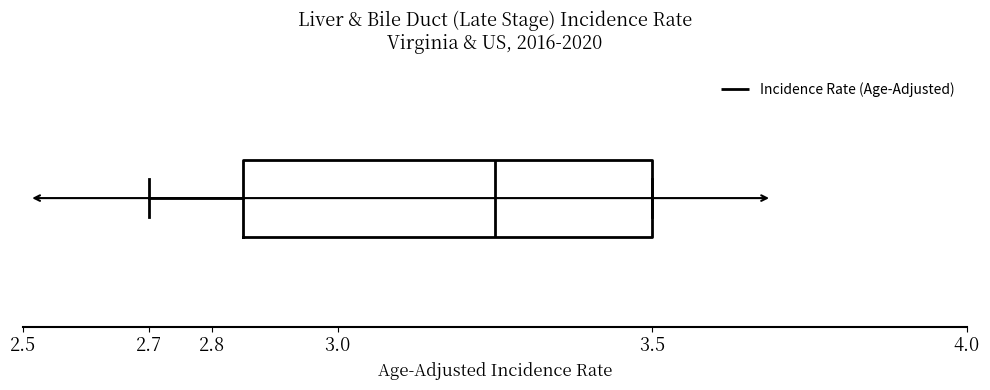

Transcribe this box plot: give where the median line is, the range the box spans, and where the two whiskers end, as read against the x-axis. The values are not printed on the chart, so give them approximately, as read against the axis.

median 3.25, box 2.85 to 3.50, whiskers 2.70 to 3.50